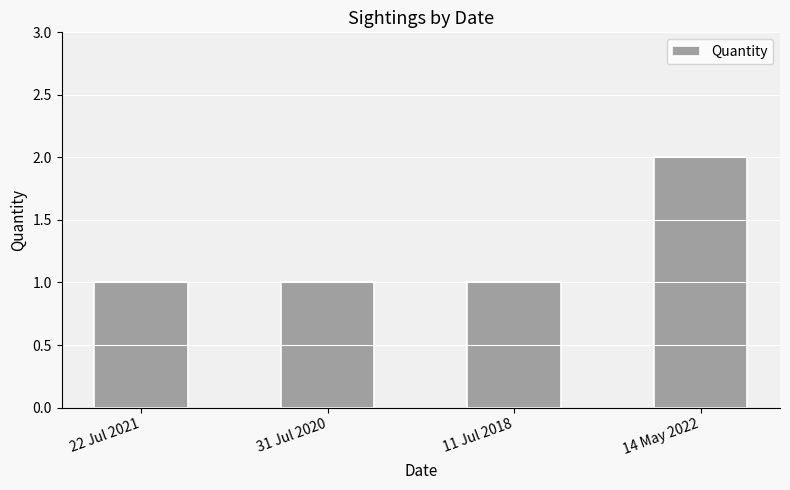

What is the label of the 3rd bar from the left?

11 Jul 2018